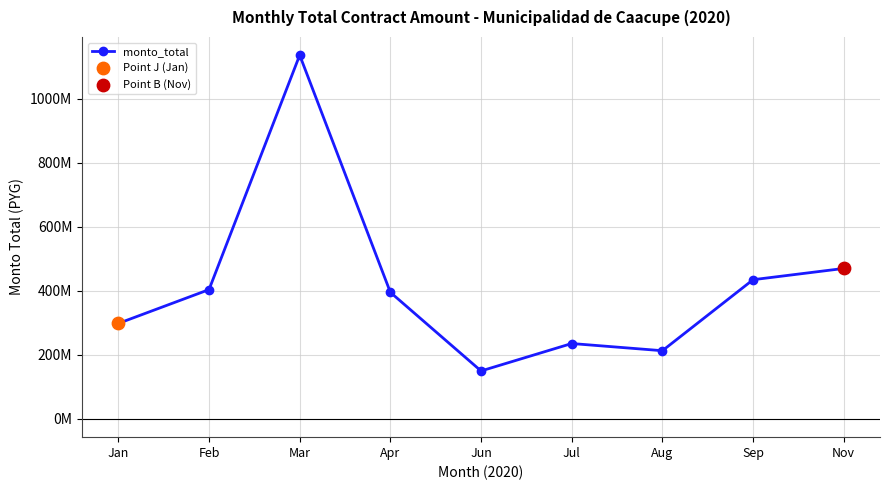

Between Jul and Nov, which is larger?

Nov